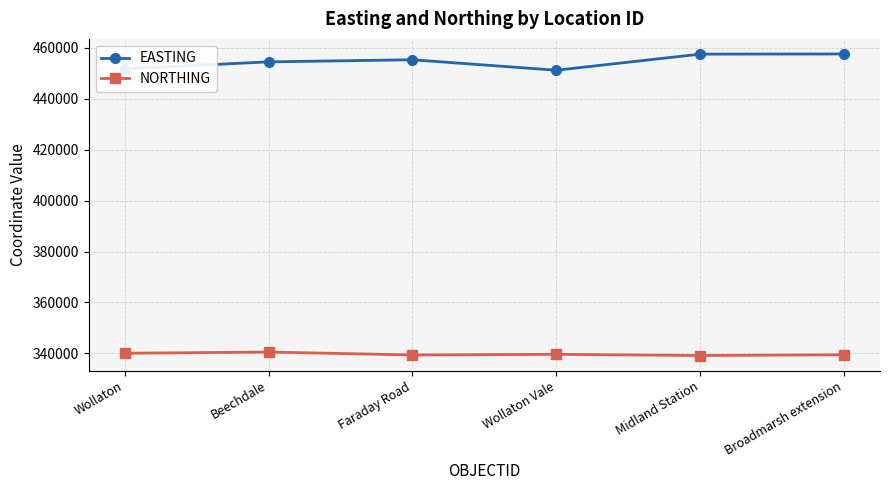

What is the value of the EASTING point at the 3rd from the left?

455232.7